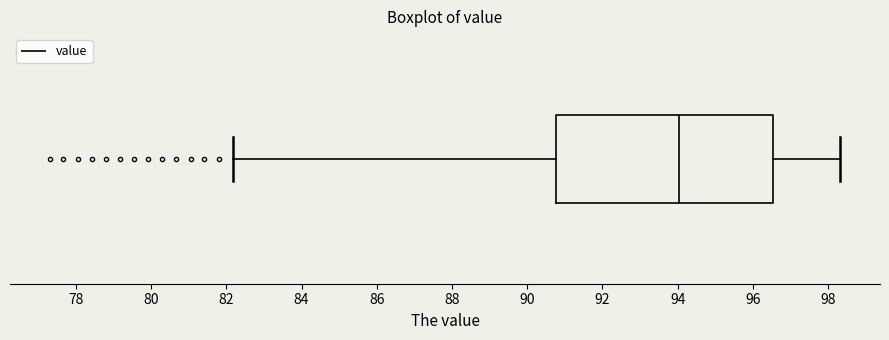

Where does the right whisker of the box end on the x-axis? The values are not printed on the chart, so give them approximately, as read against the axis.

98.4